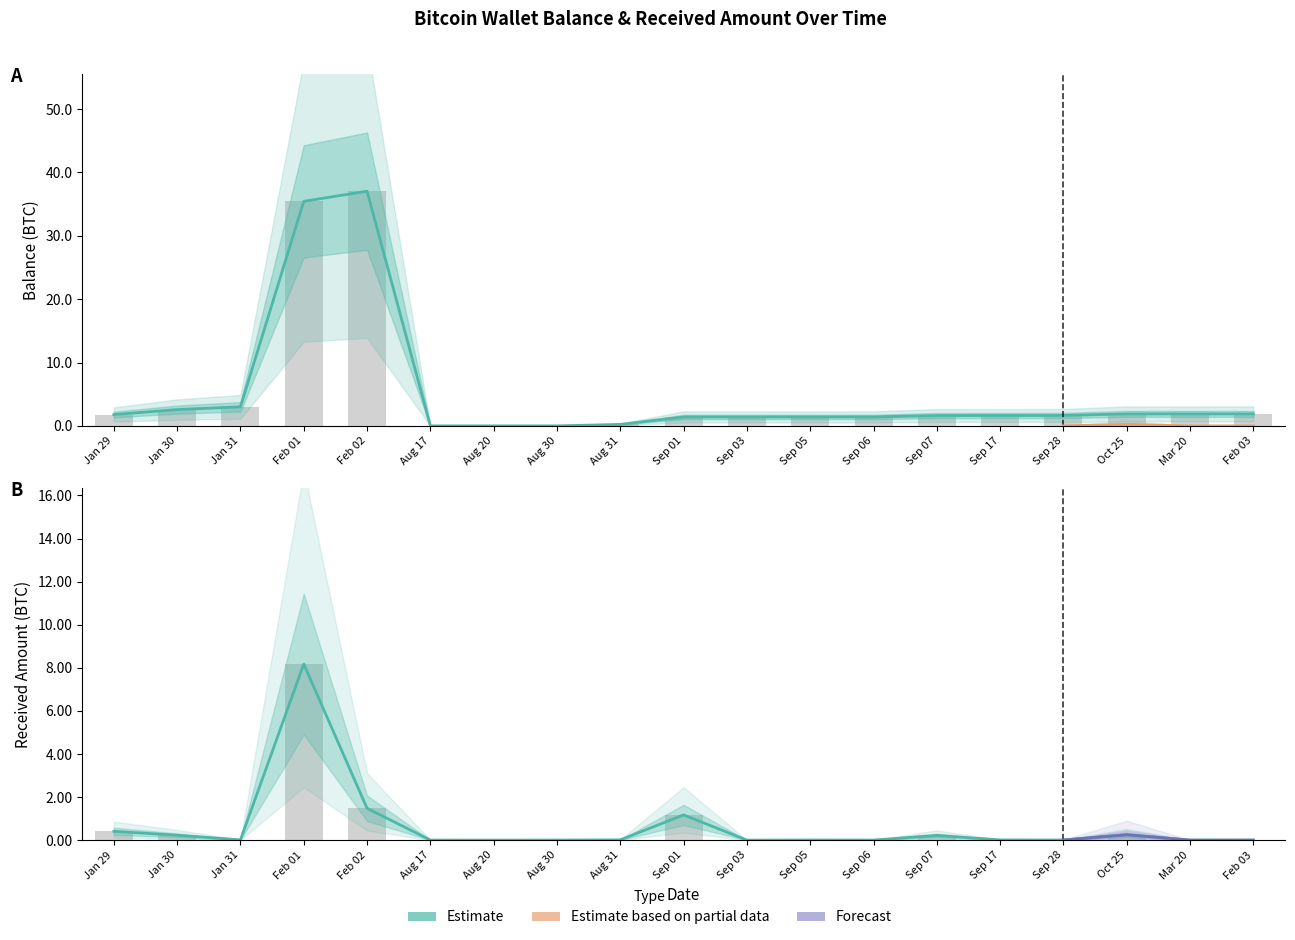

Which category has the lowest value in the received_amount series?

Sep 03